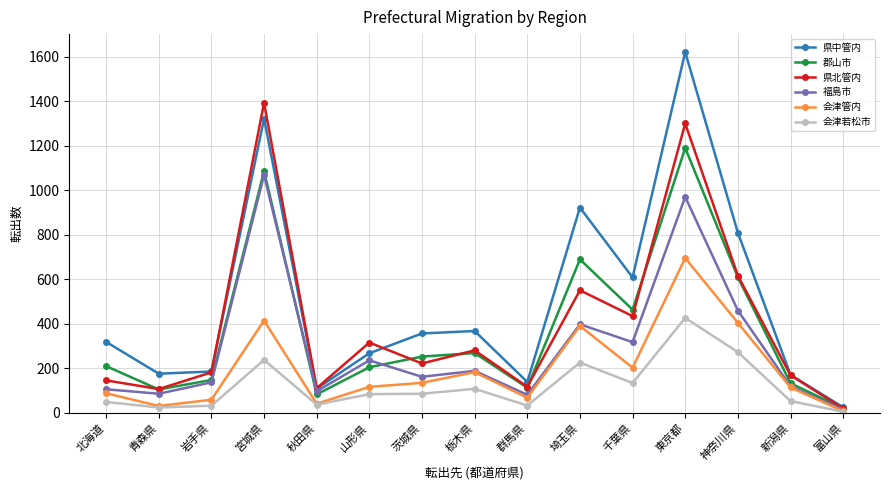

True or false: 郡山市 has more than 2 interior local peaks.

True